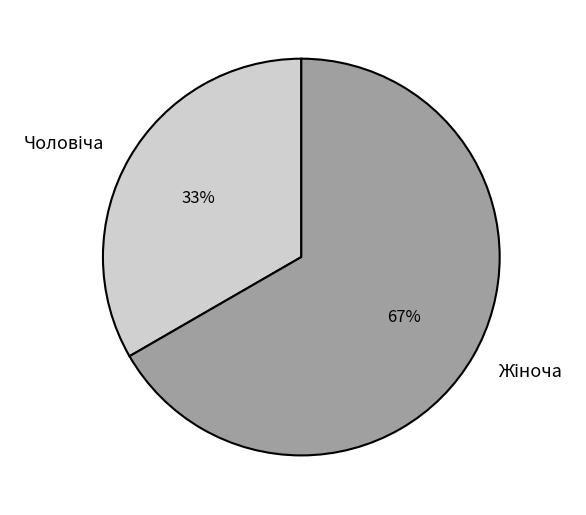

To the nearest percent, what is the average slice percentage?

50%